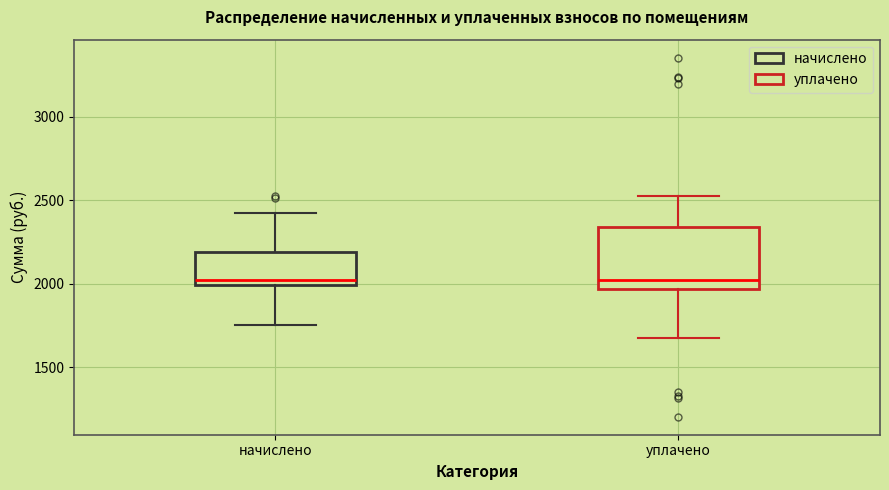

Where is the lower edge of the box for уплачено on the y-axis? The values are not printed on the chart, so give them approximately, as read against the axis.

1950